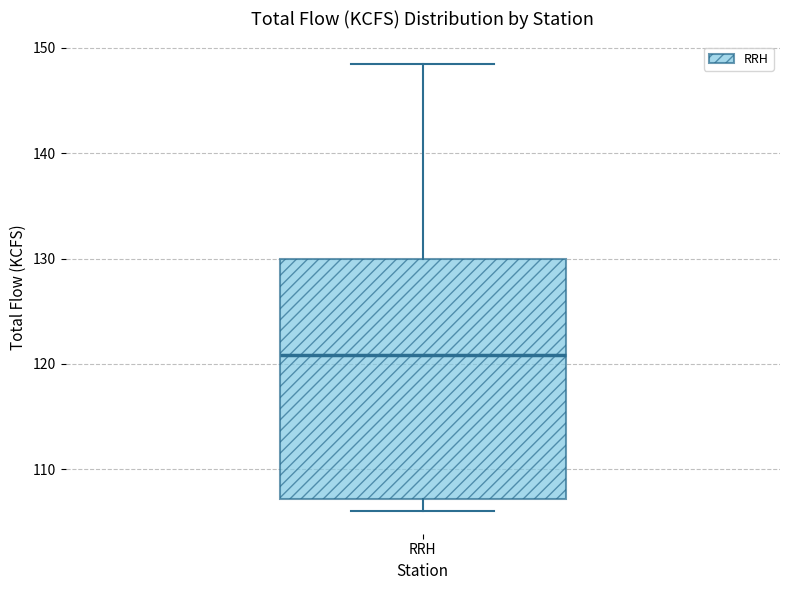

Transcribe this box plot: give where the median line is, the range the box spans, and where the two whiskers end, as read against the y-axis. The values are not printed on the chart, so give them approximately, as read against the axis.

median 121, box 107 to 130, whiskers 106 to 149